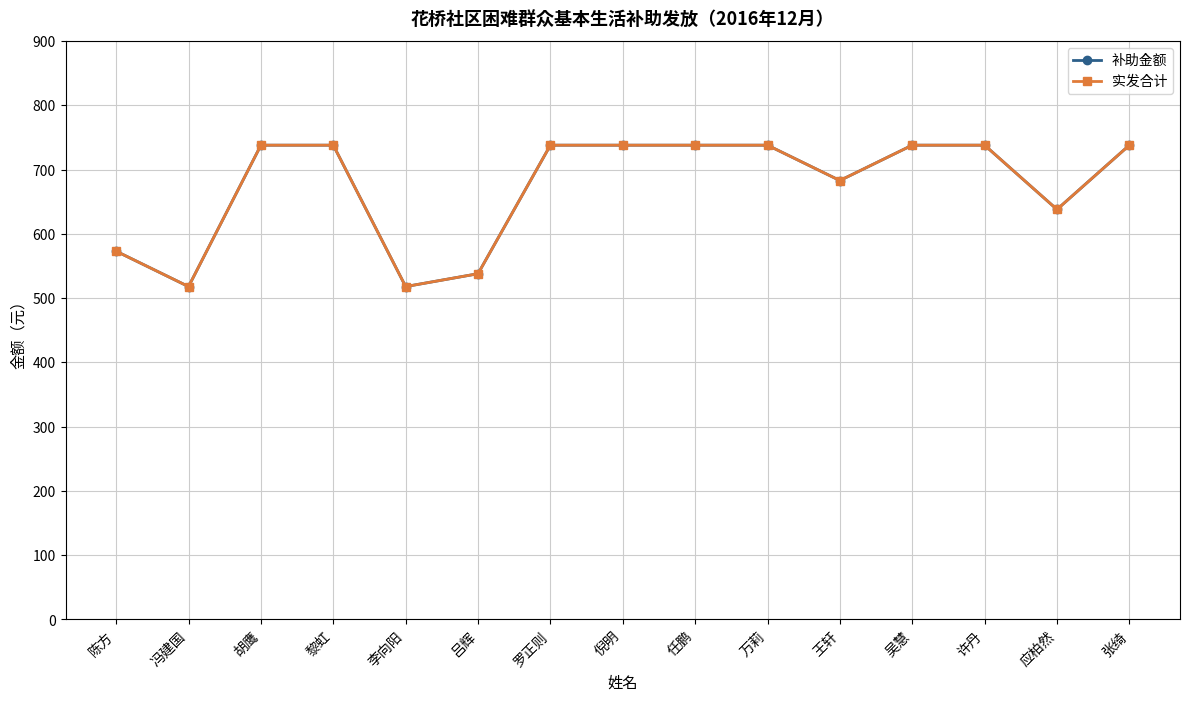

What is the difference between the second highest and second lowest values in the 实发合计 series?

220.0